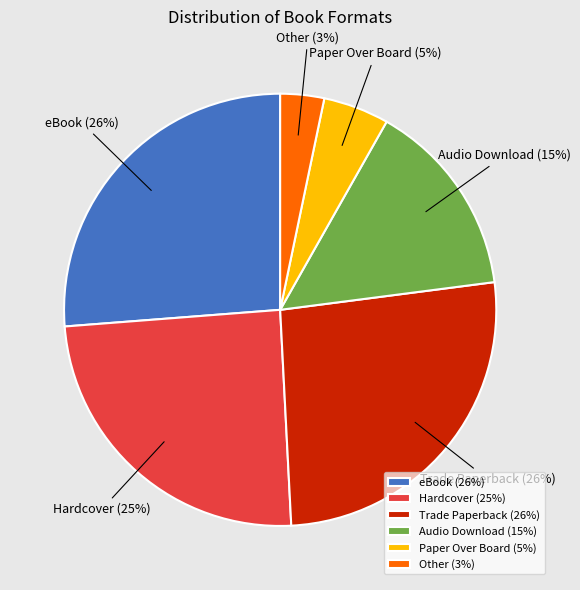

Between Hardcover and eBook, which is larger?

eBook